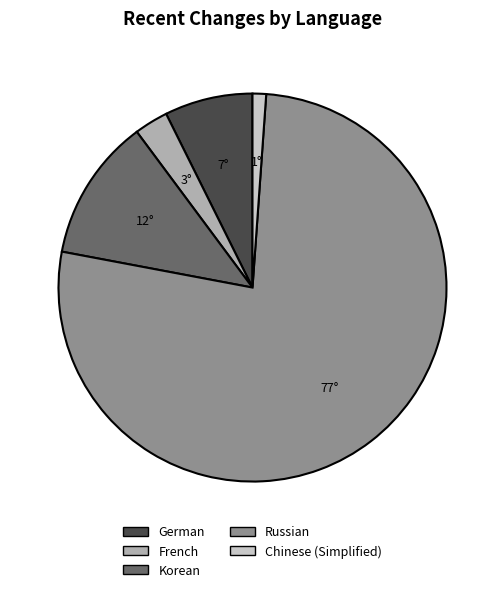

Does Korean account for over 50% of the chart?

No